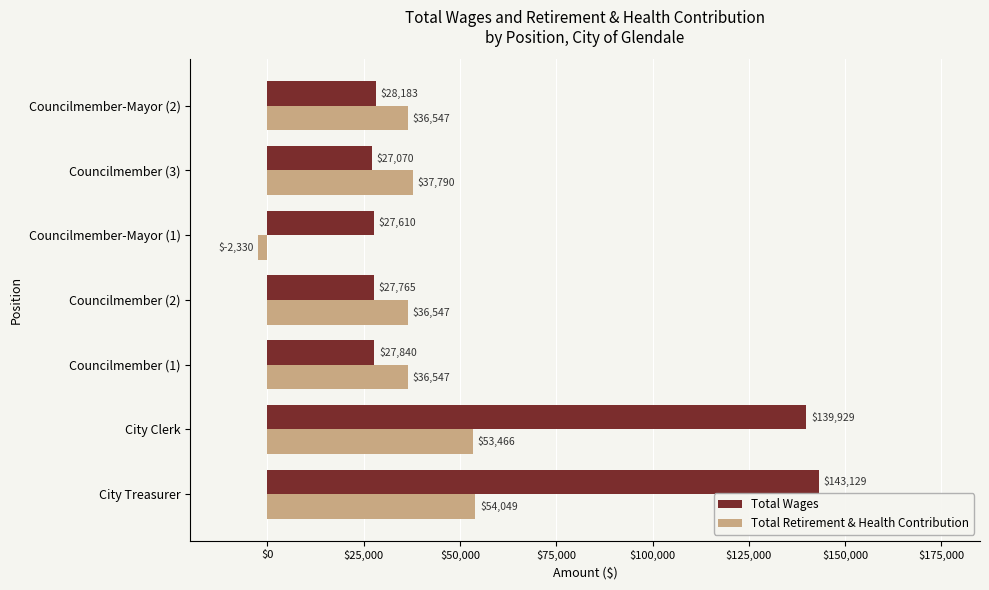

What is the sum of all Total Retirement & Health Contribution values?

252616